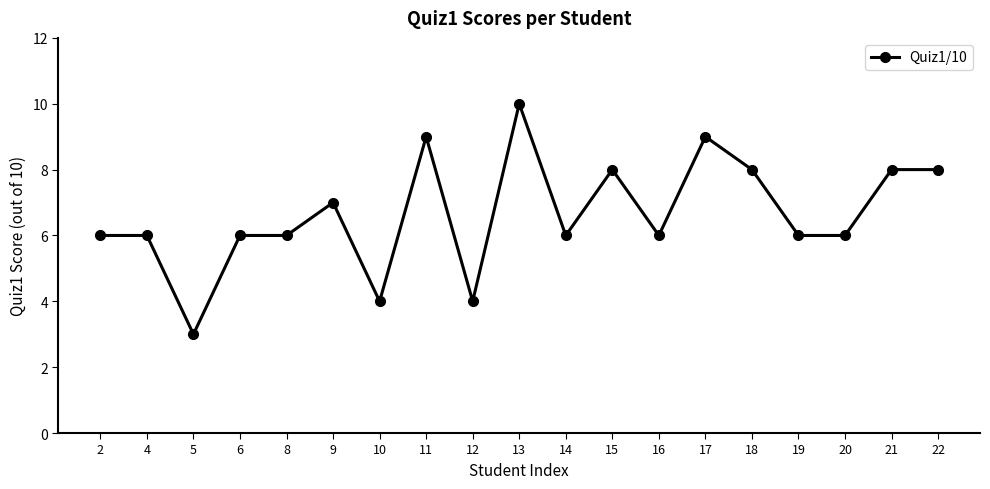

Reading left to right, extract all data points from this chart.

6	6	3	6	6	7	4	9	4	10	6	8	6	9	8	6	6	8	8